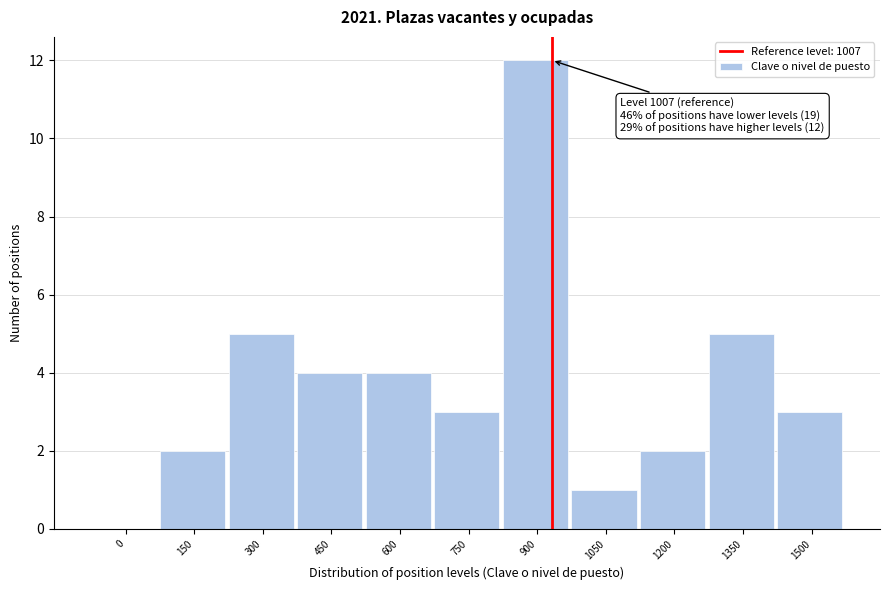

Reading left to right, transcribe all the data shown in this chart.

0=0	150=2	300=5	450=4	600=4	750=3	900=12	1050=1	1200=2	1350=5	1500=3